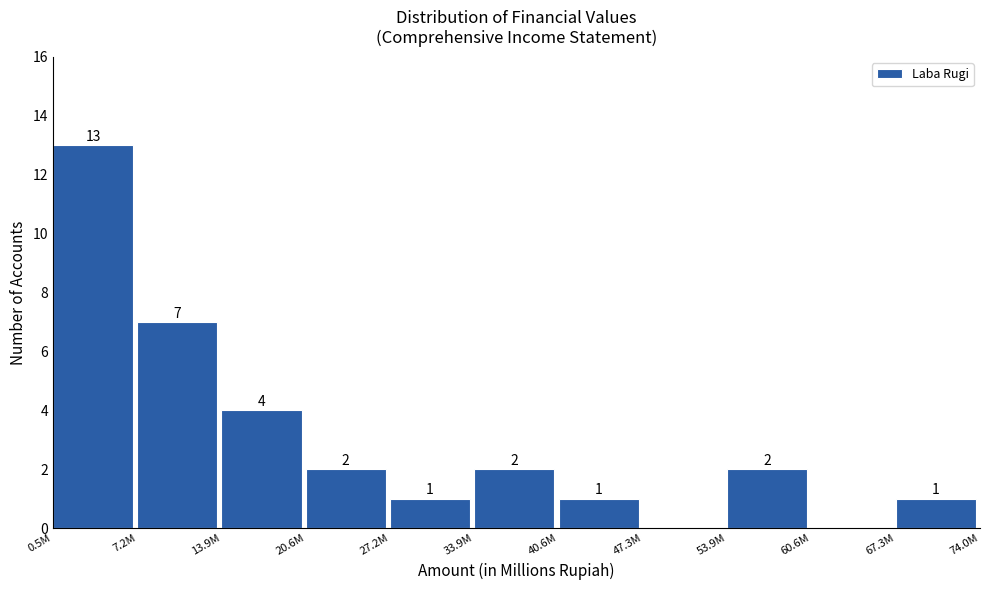

Reading left to right, what are all the values shown in this chart?

0.5M=13	7.2M=7	13.9M=4	20.6M=2	27.2M=1	33.9M=2	40.6M=1	47.3M=0	53.9M=2	60.6M=0	67.3M=1